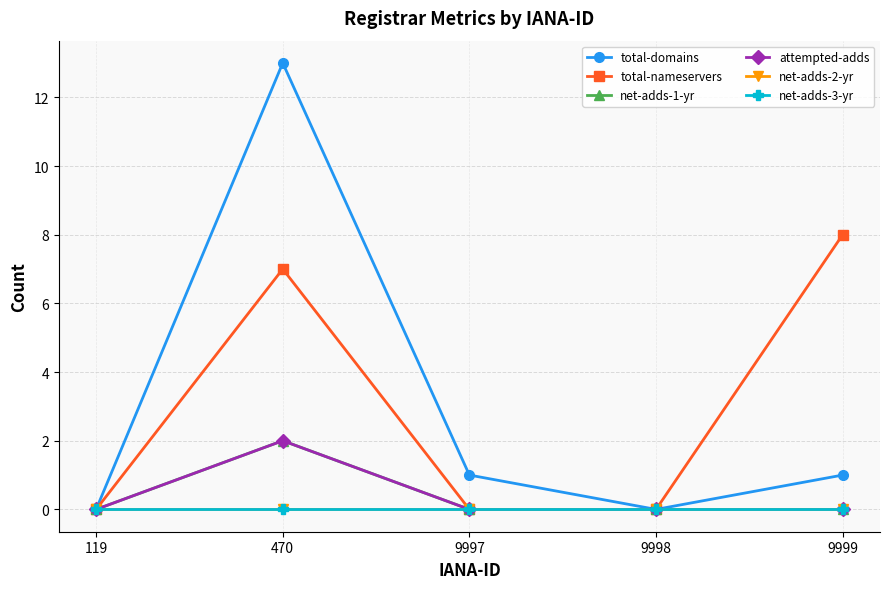

Is this an area chart (filled region under the line)?

No